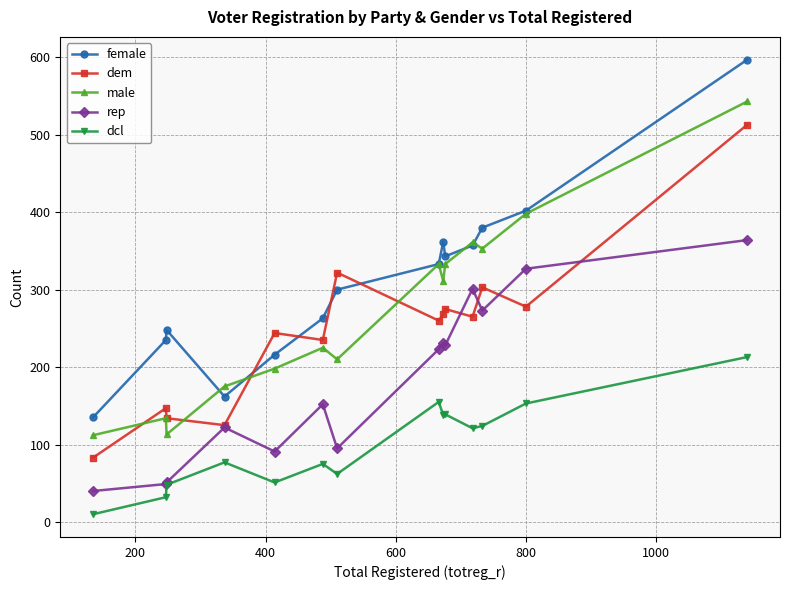

At how many categories does at least one series exceed 184?

12